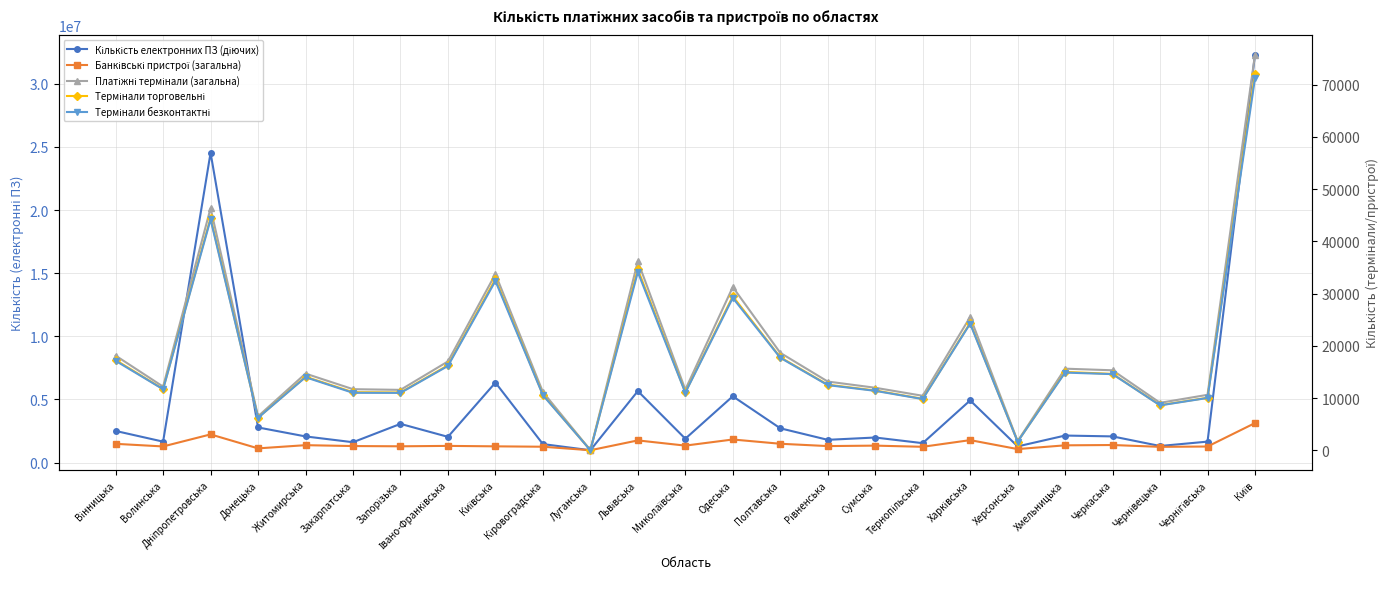

Which series has the largest total across all categories?

Кількість електронних ПЗ (діючих)